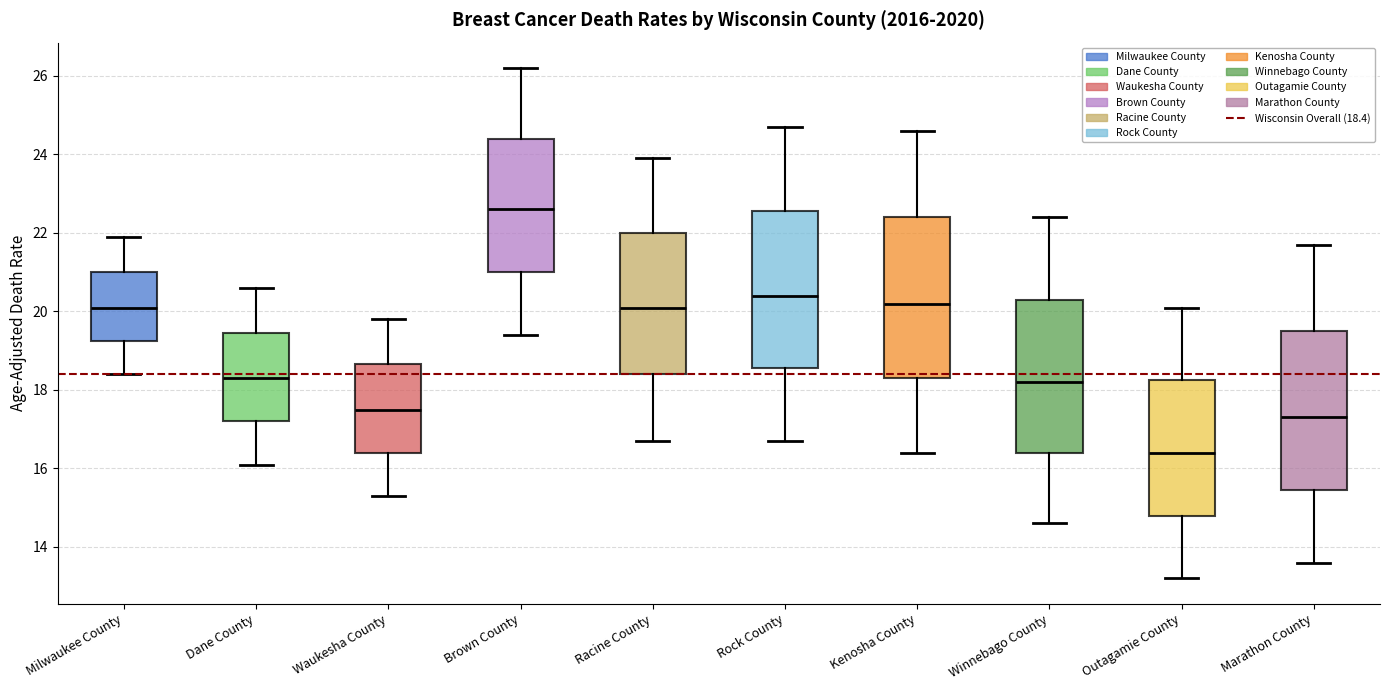

Which box has the highest median line?

Brown County